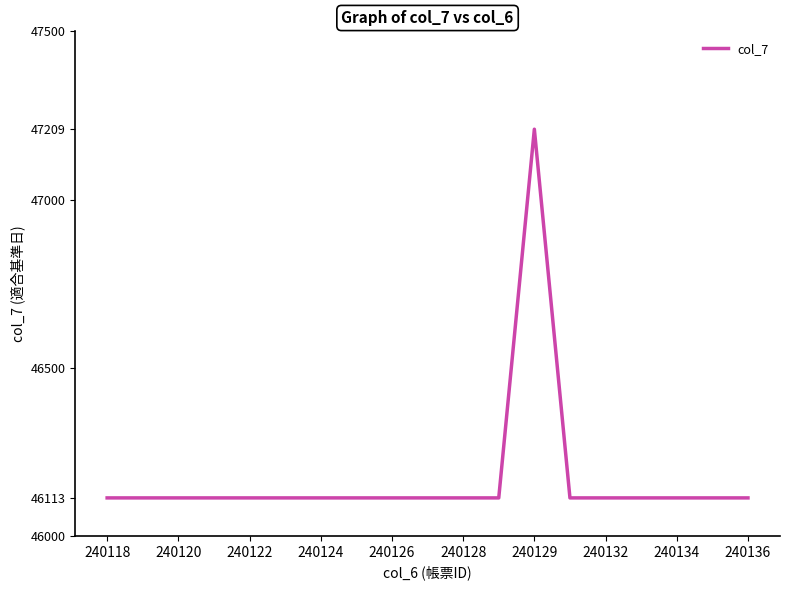

Reading right to left, transcribe all the data shown in this chart.

46113	46113	46113	46113	46113	46113	47209	46113	46113	46113	46113	46113	46113	46113	46113	46113	46113	46113	46113